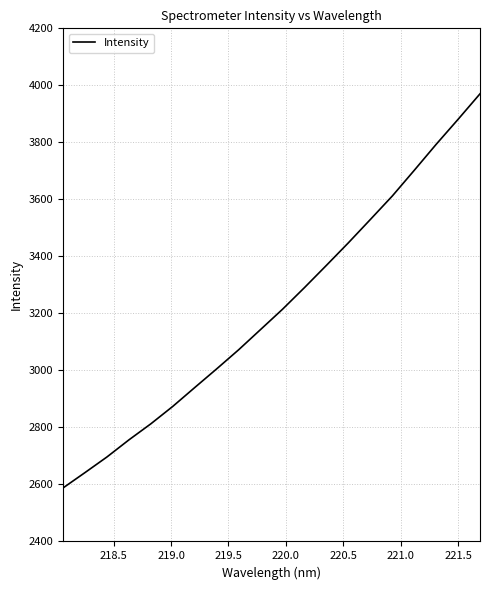

What is the difference between the maximum and minimum values?

1382.6